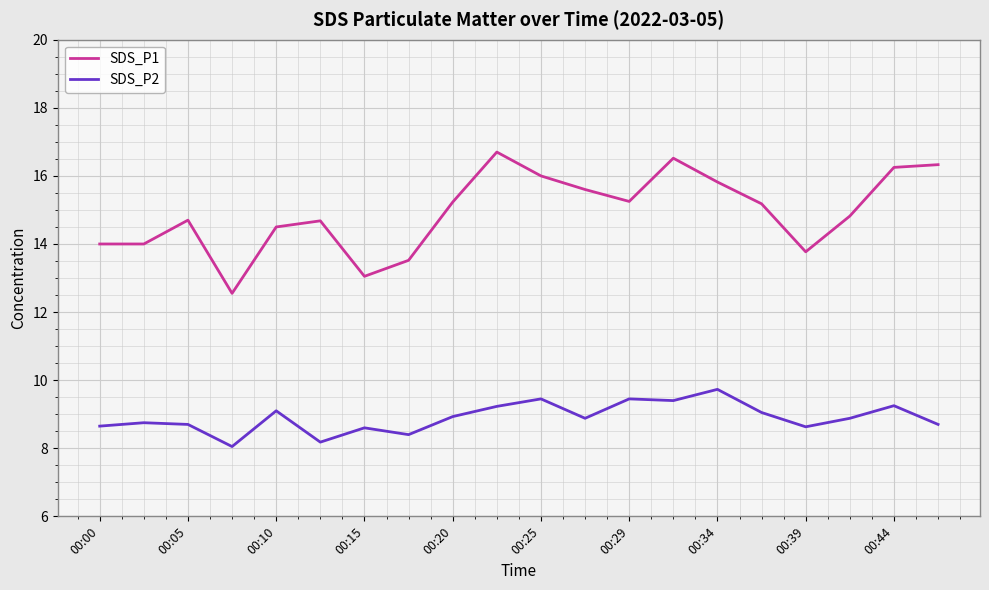

Which series has the widest spread of values?

SDS_P1